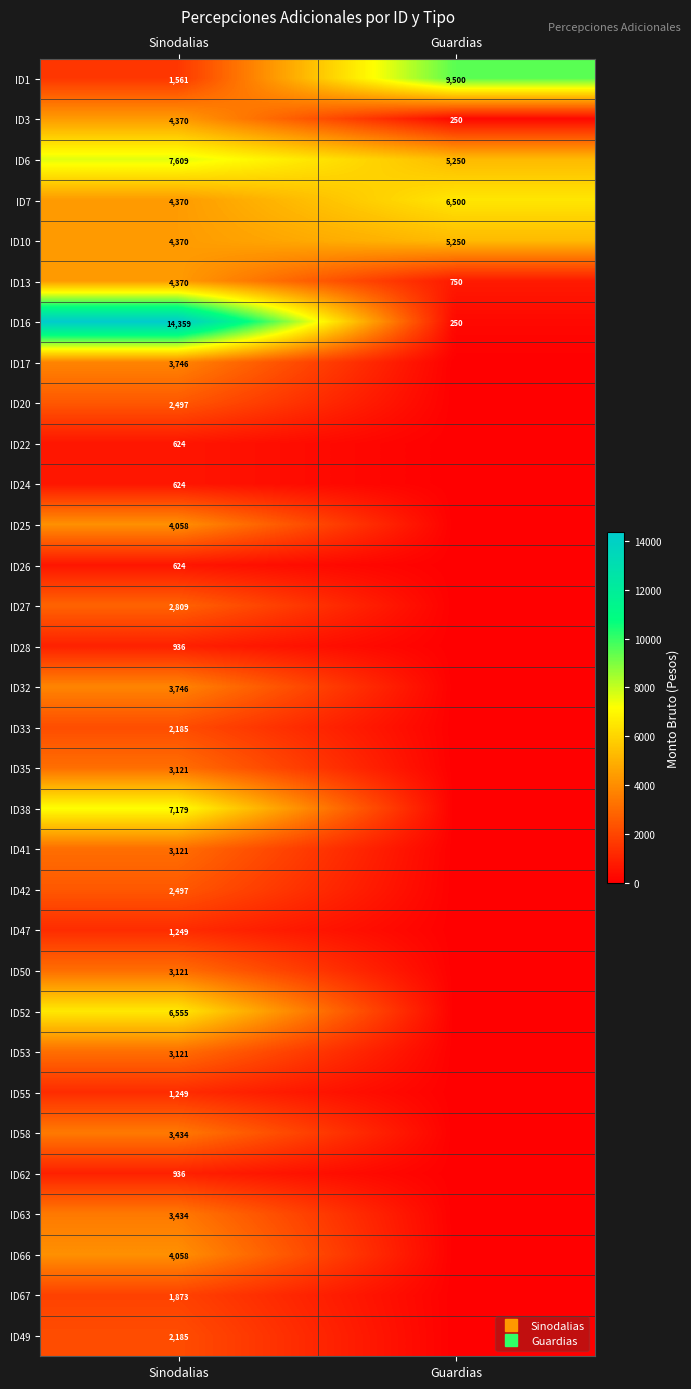

True or false: ID16 has a value of 77.4 at Guardias.

False